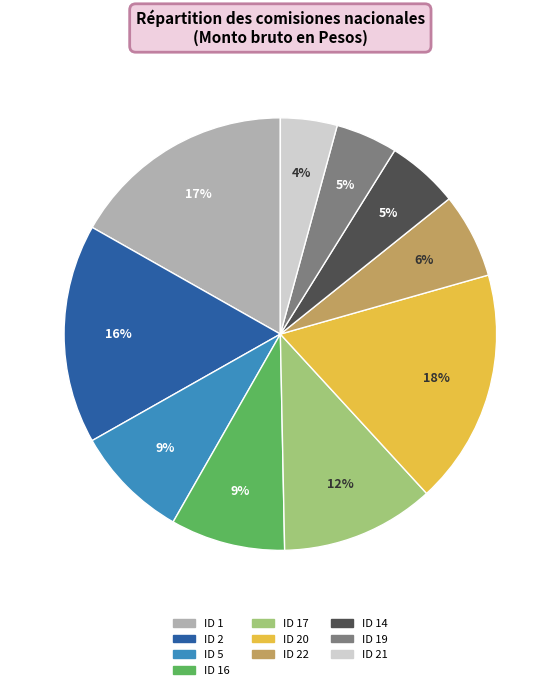

To the nearest percent, what is the average slice percentage?

10%